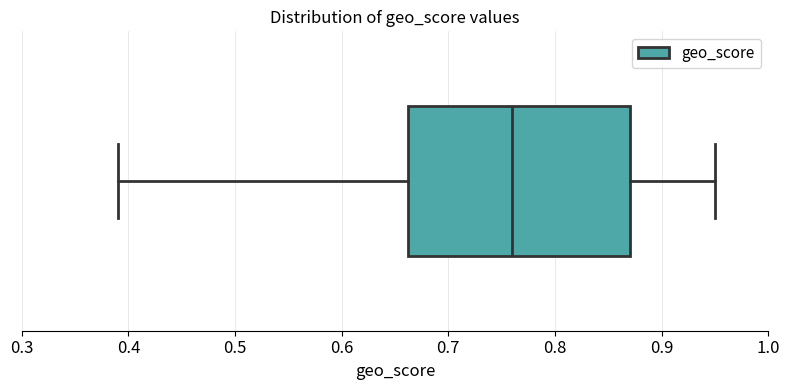

Read this box plot against the x-axis: the position of the median line, the range covered by the box, and the ends of both whiskers. The values are not printed on the chart, so give them approximately, as read against the axis.

median 0.76, box 0.66 to 0.87, whiskers 0.39 to 0.95